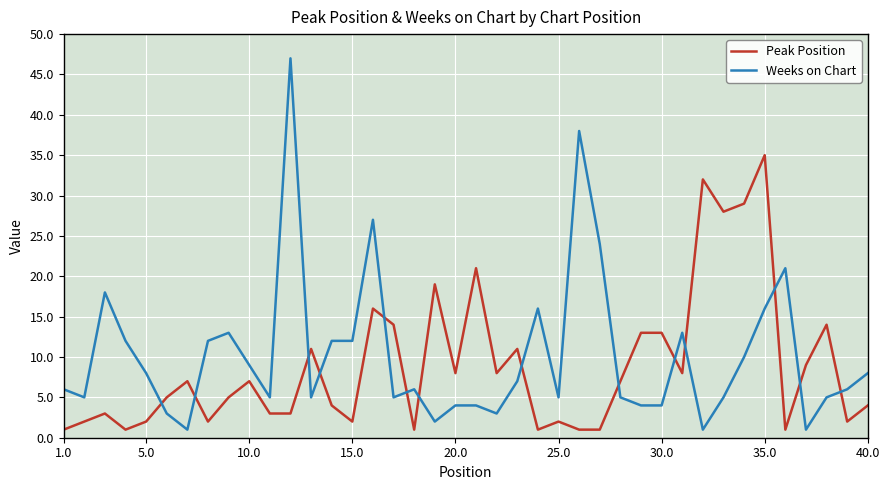

What are all the series names shown in the legend?

Peak Position, Weeks on Chart